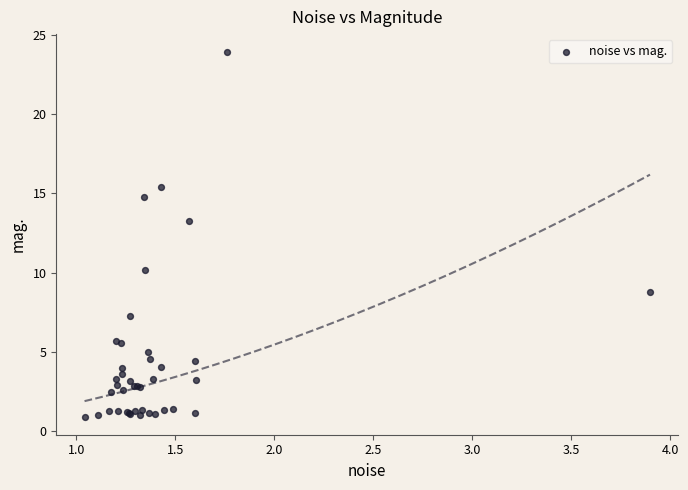

What Y value in the scatter plot is closest to 12?

13.3